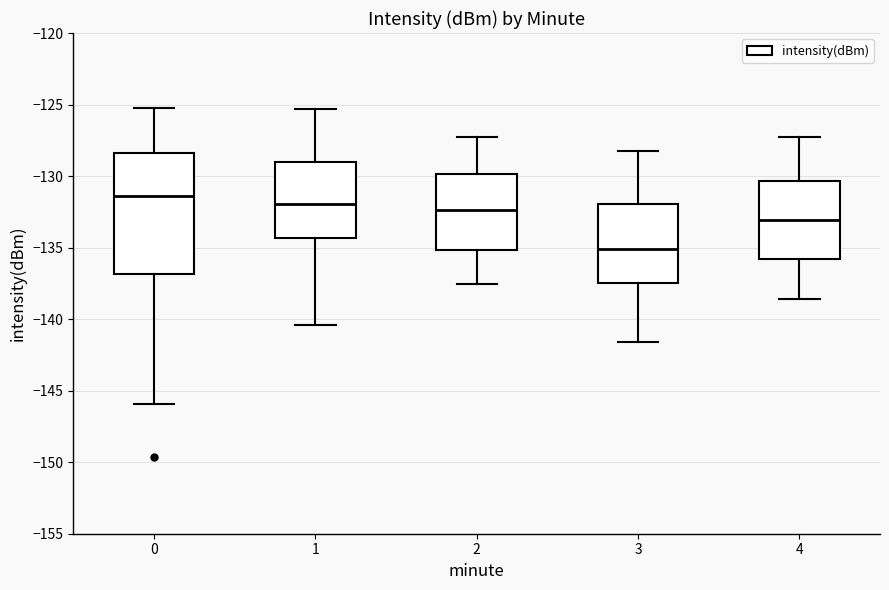

Where does the median line of the box at x = 4 sit on the y-axis? The values are not printed on the chart, so give them approximately, as read against the axis.

-133.0